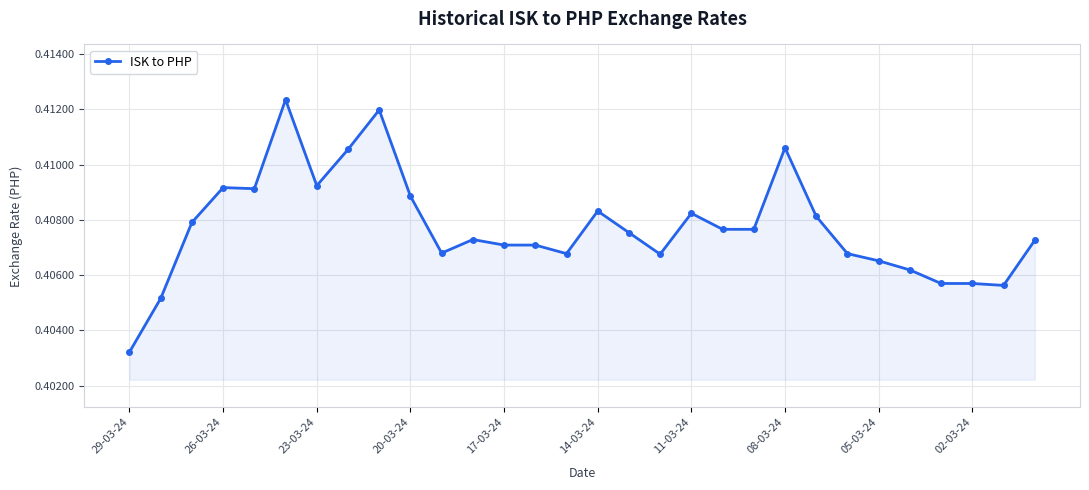

Does the chart have visible grid lines?

Yes